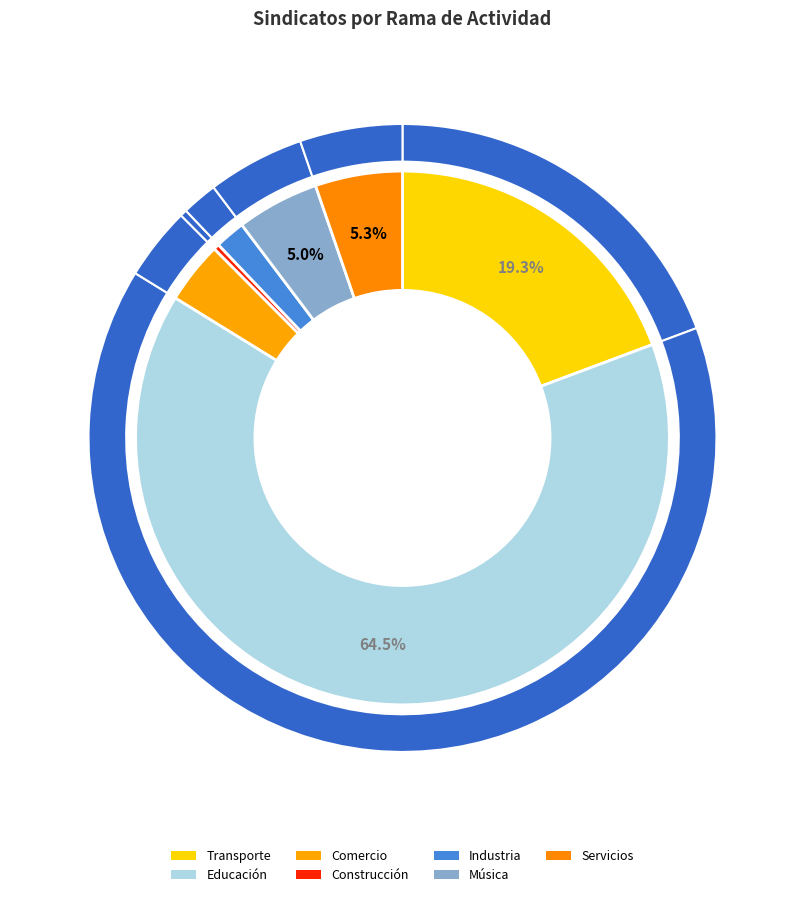

The Música-15 slice represents 9% of the pie. True or false?

False